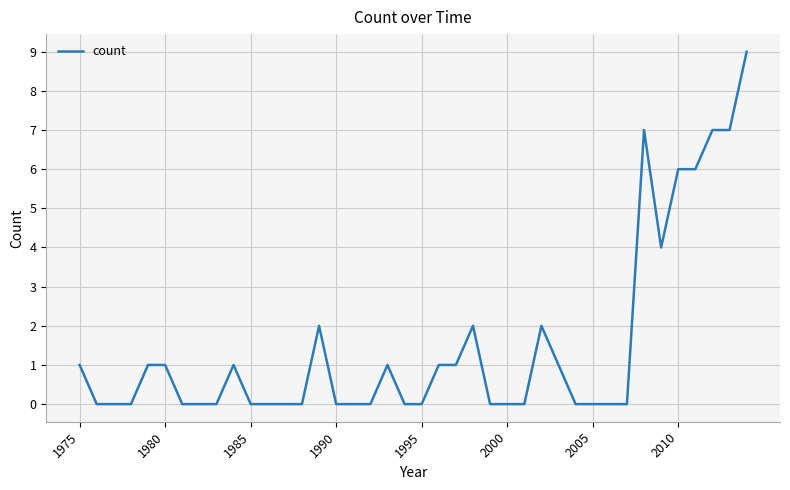

What is the maximum value shown in the chart?

9